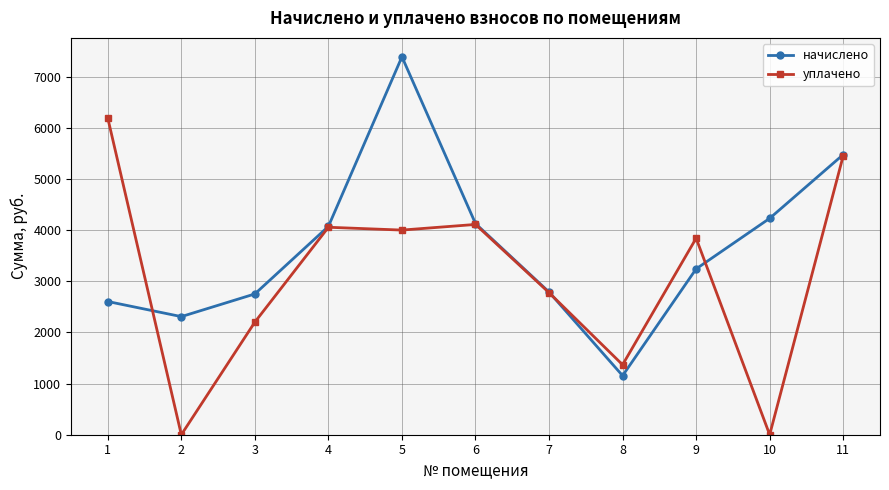

Rank the series by their average value, from highest to lowest.

начислено, уплачено